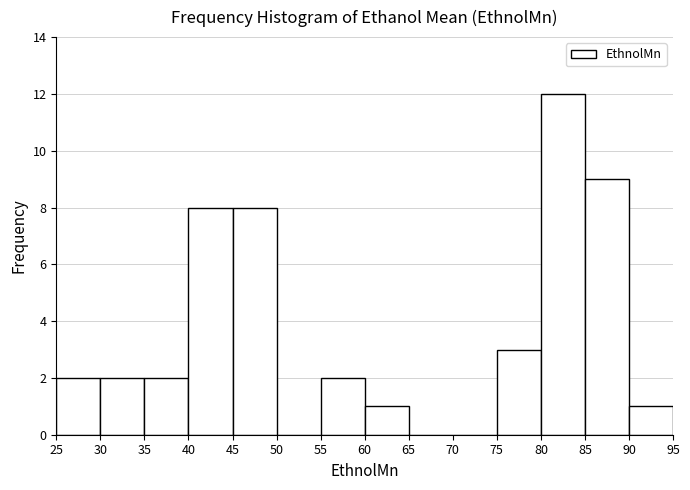

Reading left to right, transcribe this chart: for each bar, give the range it covers on the x-axis and its height. The values are not printed on the chart, so give them approximately, as read against the axis.

25 to 30: 2
30 to 35: 2
35 to 40: 2
40 to 45: 8
45 to 50: 8
50 to 55: 0
55 to 60: 2
60 to 65: 1
65 to 70: 0
70 to 75: 0
75 to 80: 3
80 to 85: 12
85 to 90: 9
90 to 95: 1